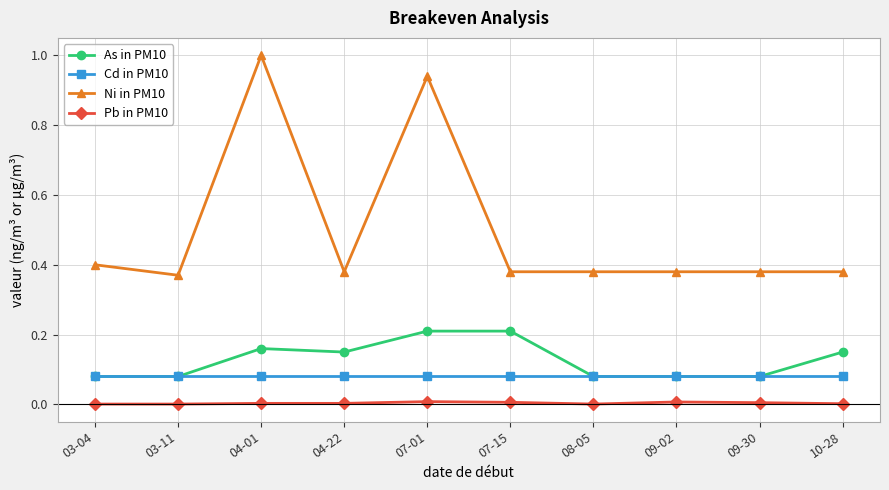

Which series has the largest total across all categories?

Ni in PM10